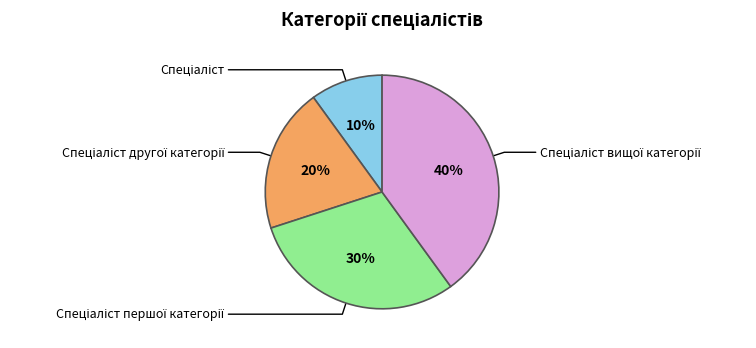

What percentage is the Спеціаліст першої категорії slice, to the nearest percent?

30%